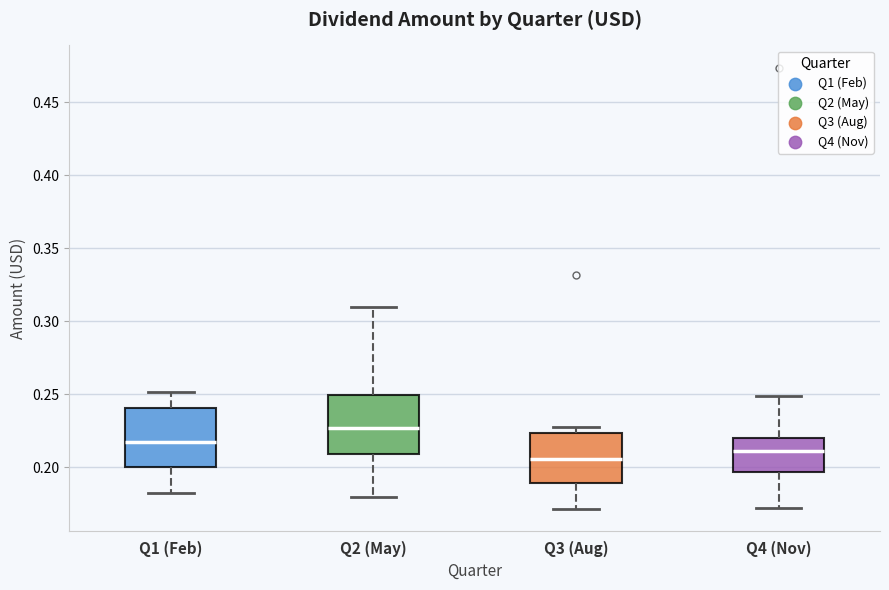

Where is the lower edge of the box for Q1 (Feb) on the y-axis? The values are not printed on the chart, so give them approximately, as read against the axis.

0.200